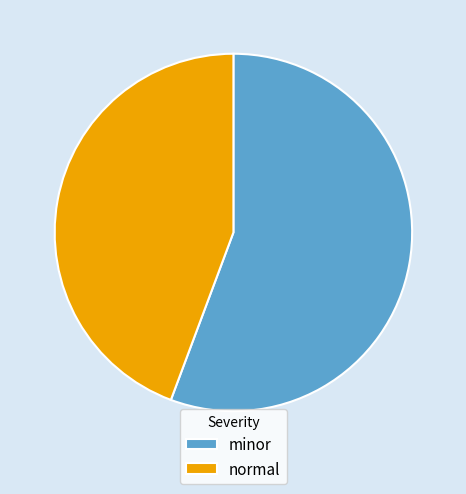

True or false: minor accounts for 50% of the total.

False